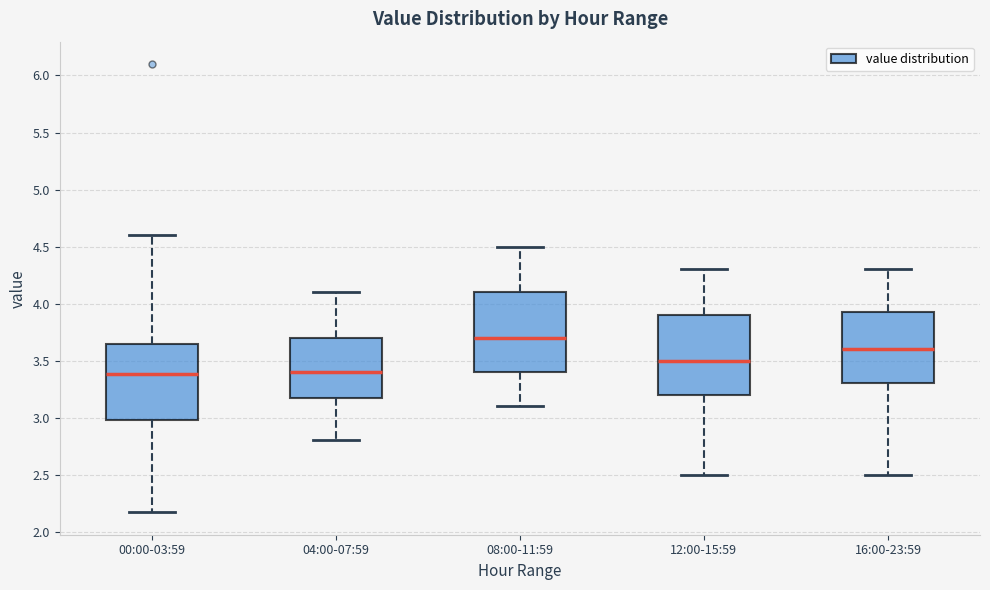

Reading left to right, read every box against the y-axis: the position of its median line, the range the box covers, and the ends of its whiskers. The values are not printed on the chart, so give them approximately, as read against the axis.

00:00-03:59: median 3.40, box 3.00 to 3.65, whiskers 2.15 to 4.60
04:00-07:59: median 3.40, box 3.20 to 3.70, whiskers 2.80 to 4.10
08:00-11:59: median 3.70, box 3.40 to 4.10, whiskers 3.10 to 4.50
12:00-15:59: median 3.50, box 3.20 to 3.90, whiskers 2.50 to 4.30
16:00-23:59: median 3.60, box 3.30 to 3.95, whiskers 2.50 to 4.30